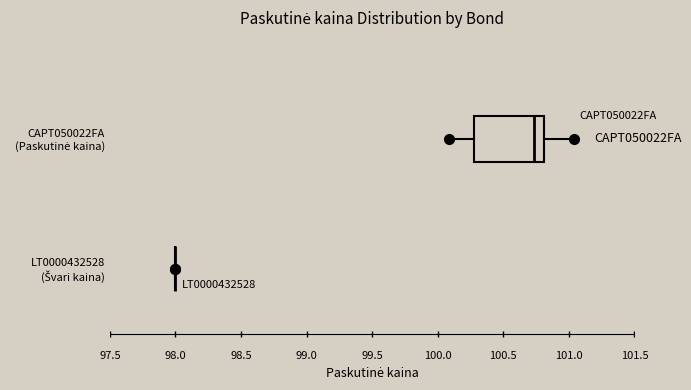

Comparing the boxes themselves (not the whiskers), which one is the widest?

CAPT050022FA (Paskutinė kaina)